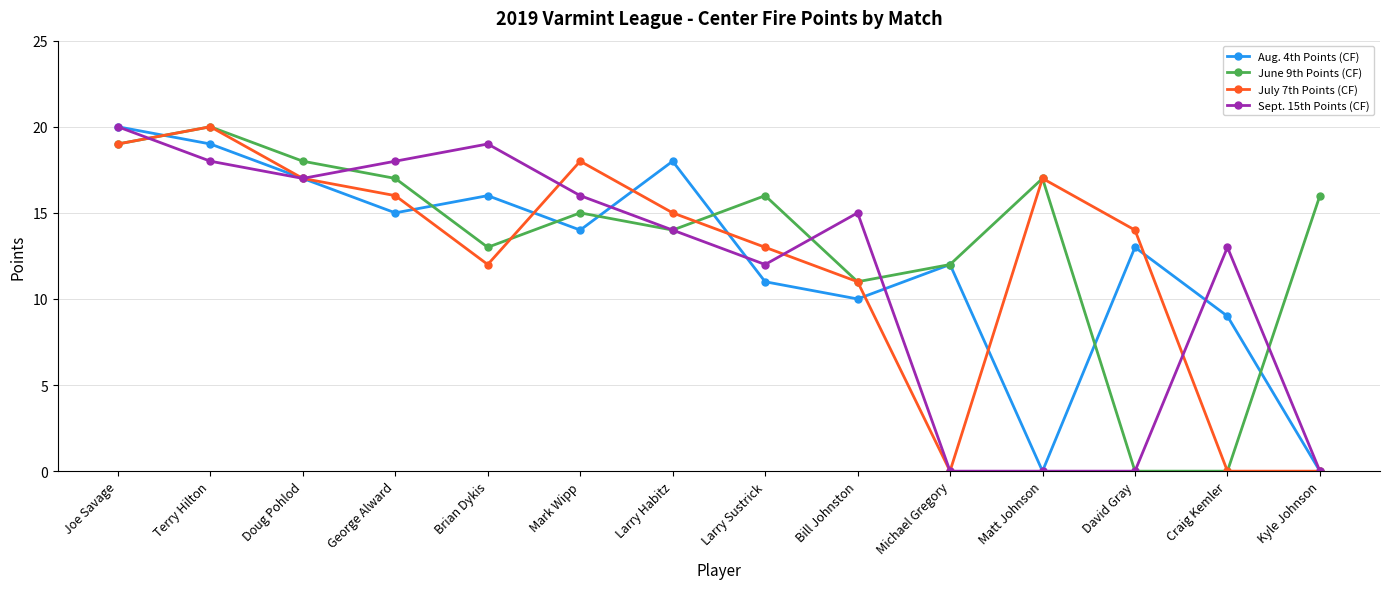

Reading left to right, extract all data points from this chart.

Aug. 4th Points (CF): 20	19	17	15	16	14	18	11	10	12	0	13	9	0
June 9th Points (CF): 19	20	18	17	13	15	14	16	11	12	17	0	0	16
July 7th Points (CF): 19	20	17	16	12	18	15	13	11	0	17	14	0	0
Sept. 15th Points (CF): 20	18	17	18	19	16	14	12	15	0	0	0	13	0